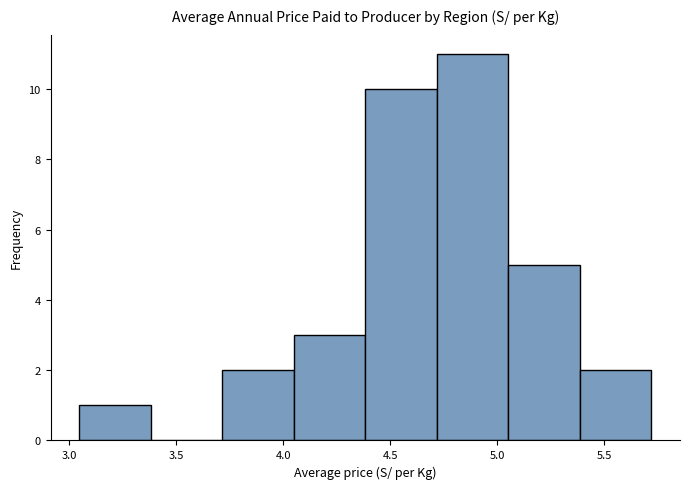

Reading left to right, transcribe this chart: for each bar, give the range it covers on the x-axis and its height. Neither the bar edges nor the heights are printed on the chart, so give them approximately, as read against the axes.

3.05 to 3.40: 1
3.40 to 3.70: 0
3.70 to 4.05: 2
4.05 to 4.40: 3
4.40 to 4.70: 10
4.70 to 5.05: 11
5.05 to 5.40: 5
5.40 to 5.70: 2